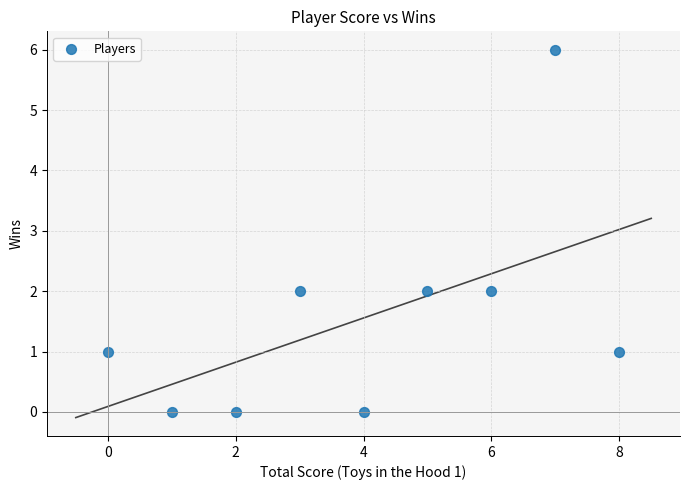

What is the range of X values (max minus min)?

8